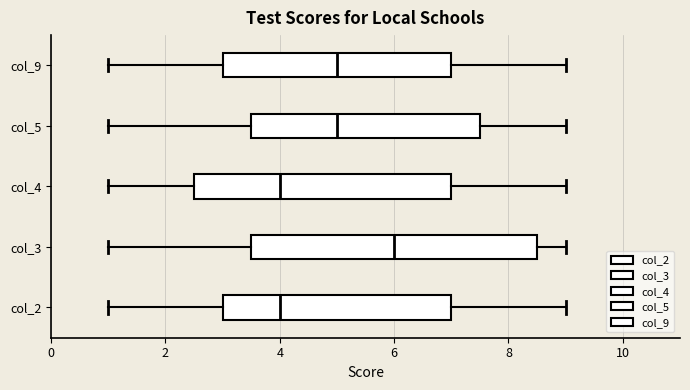

Reading bottom to top, read every box against the x-axis: the position of its median line, the range the box covers, and the ends of its whiskers. The values are not printed on the chart, so give them approximately, as read against the axis.

col_2: median 4.0, box 3.0 to 7.0, whiskers 1.0 to 9.0
col_3: median 6.0, box 3.6 to 8.6, whiskers 1.0 to 9.0
col_4: median 4.0, box 2.6 to 7.0, whiskers 1.0 to 9.0
col_5: median 5.0, box 3.6 to 7.6, whiskers 1.0 to 9.0
col_9: median 5.0, box 3.0 to 7.0, whiskers 1.0 to 9.0